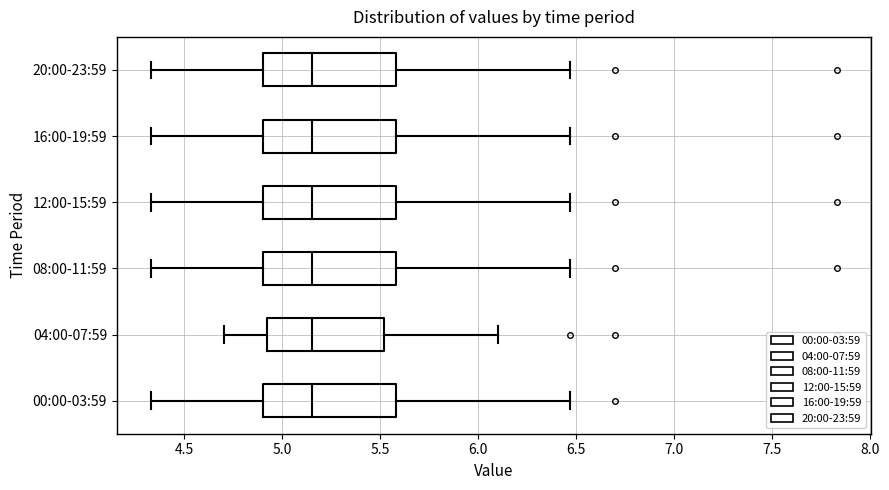

Reading bottom to top, transcribe this box plot: for each box, give where its median line is, the range the box spans, and where its two whiskers end, as read against the x-axis. The values are not printed on the chart, so give them approximately, as read against the axis.

00:00-03:59: median 5.15, box 4.90 to 5.60, whiskers 4.35 to 6.45
04:00-07:59: median 5.15, box 4.90 to 5.50, whiskers 4.70 to 6.10
08:00-11:59: median 5.15, box 4.90 to 5.60, whiskers 4.35 to 6.45
12:00-15:59: median 5.15, box 4.90 to 5.60, whiskers 4.35 to 6.45
16:00-19:59: median 5.15, box 4.90 to 5.60, whiskers 4.35 to 6.45
20:00-23:59: median 5.15, box 4.90 to 5.60, whiskers 4.35 to 6.45